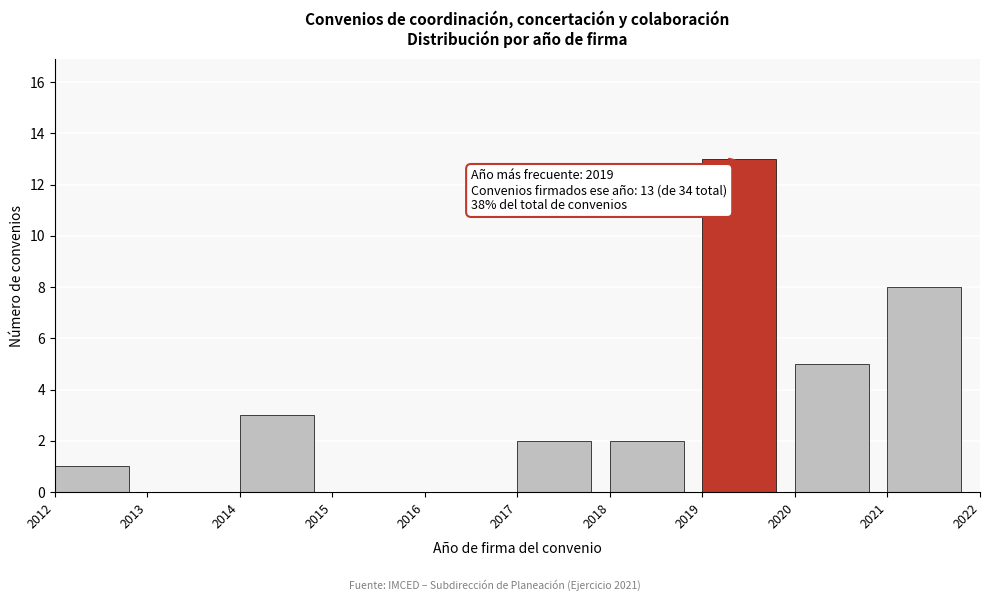

Which range on the x-axis has the tallest bar?

2019 to 2020